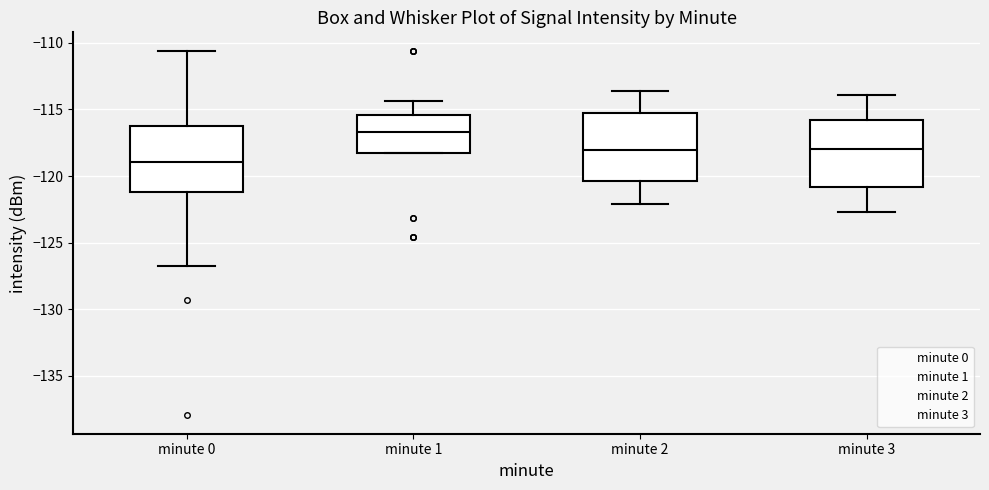

Reading left to right, read every box against the y-axis: the position of its median line, the range the box covers, and the ends of its whiskers. The values are not printed on the chart, so give them approximately, as read against the axis.

minute 0: median -119.0, box -121.0 to -116.0, whiskers -126.5 to -110.5
minute 1: median -116.5, box -118.5 to -115.5, whiskers -118.5 to -114.5
minute 2: median -118.0, box -120.5 to -115.5, whiskers -122.0 to -113.5
minute 3: median -118.0, box -121.0 to -116.0, whiskers -122.5 to -114.0